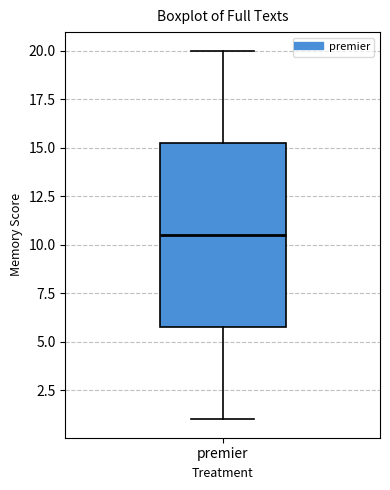

Transcribe this box plot: give where the median line is, the range the box spans, and where the two whiskers end, as read against the y-axis. The values are not printed on the chart, so give them approximately, as read against the axis.

median 10.5, box 6.0 to 15.5, whiskers 1.0 to 20.0